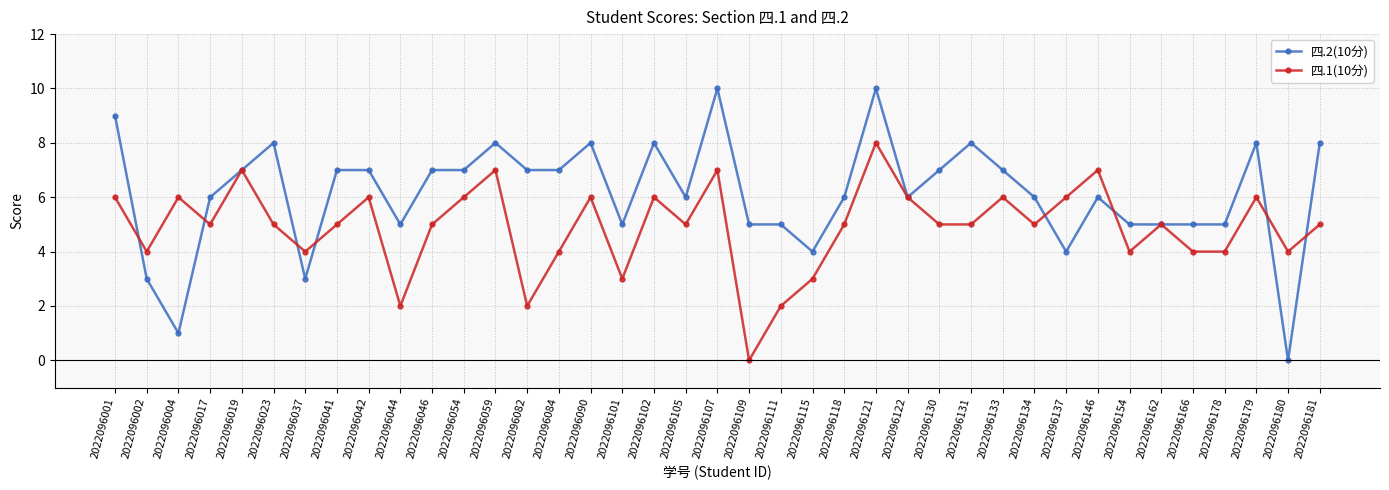

Is the value of 四.2(10分) at 2022096023 greater than the value of 四.1(10分) at 2022096101?

Yes